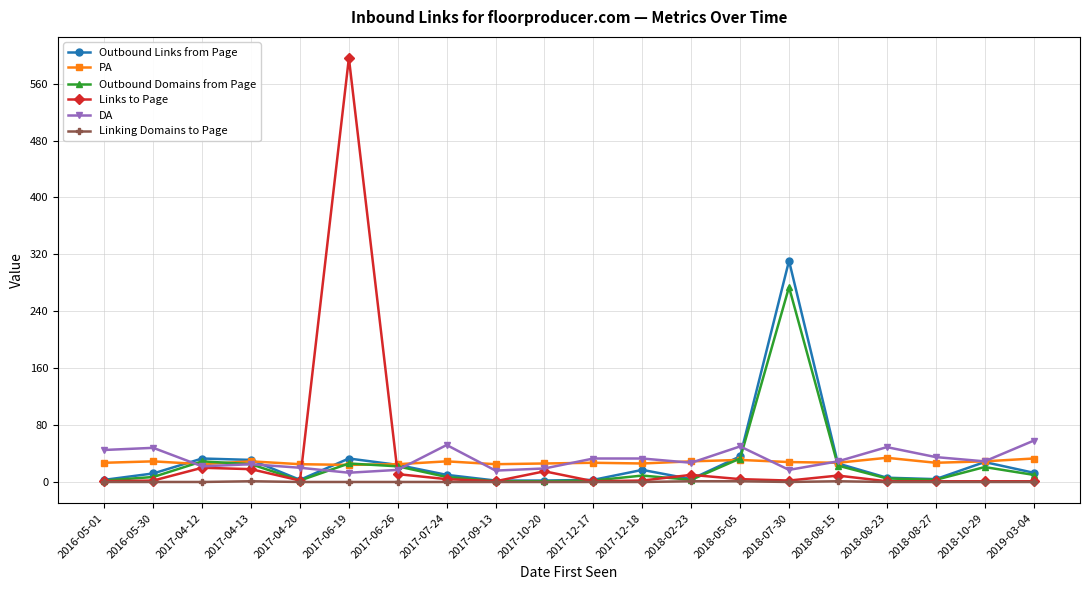

Is the value of Linking Domains to Page at 2017-06-26 greater than the value of Outbound Links from Page at 2017-07-24?

No